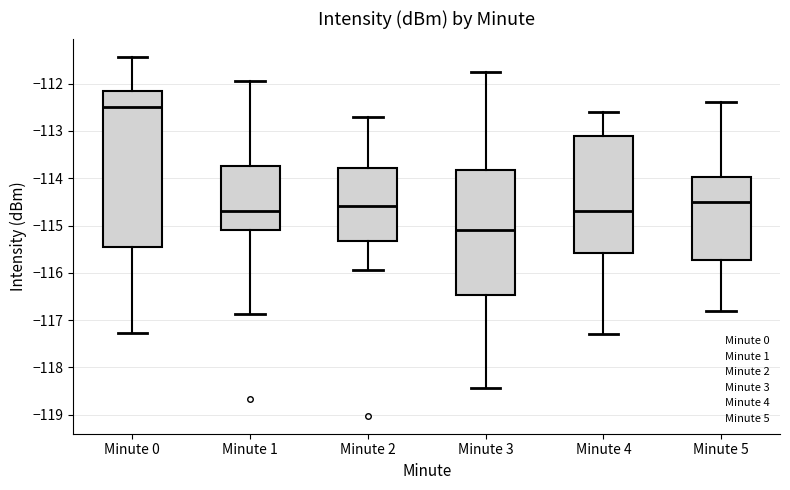

Which box has the highest median line?

Minute 0